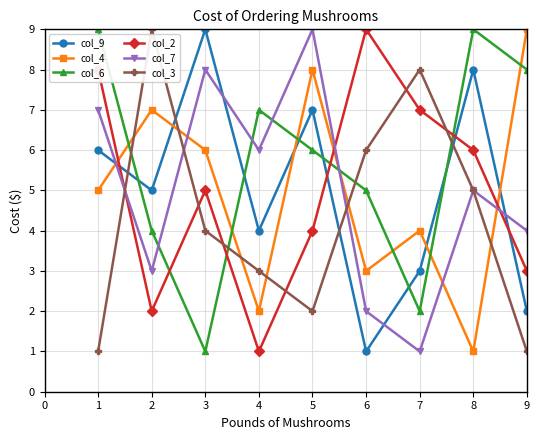

Which series ends up on top after the final intersection of col_9 and col_7?

col_7